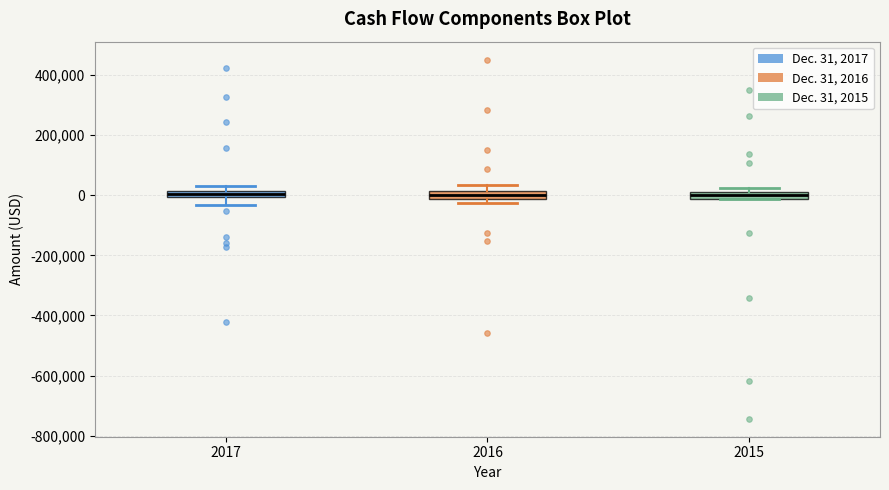

Where does the lower whisker of the box at x = 2017 end on the y-axis? The values are not printed on the chart, so give them approximately, as read against the axis.

-40000